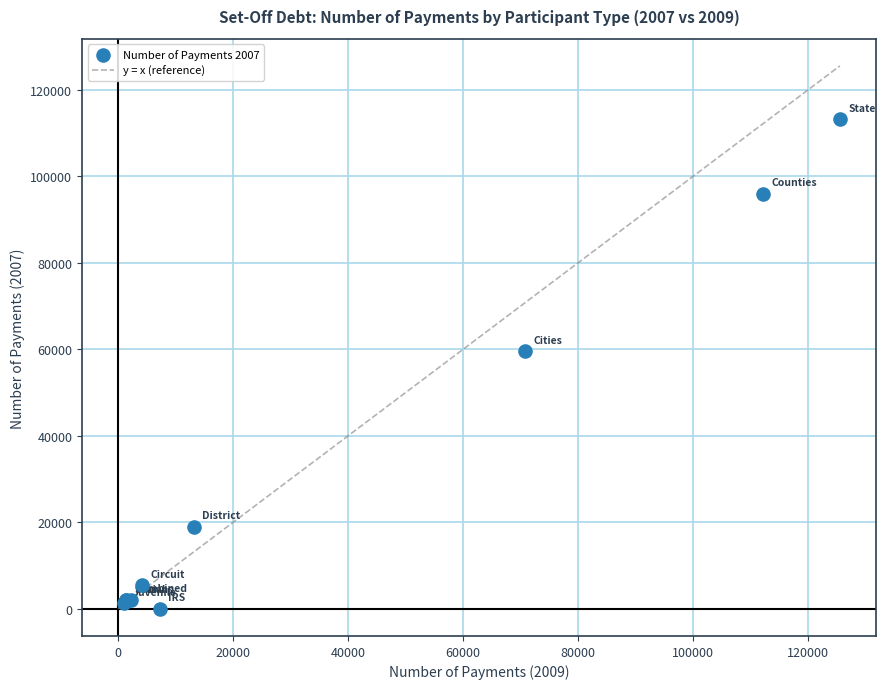

What Y value in the scatter plot is closest to 56617?

59538